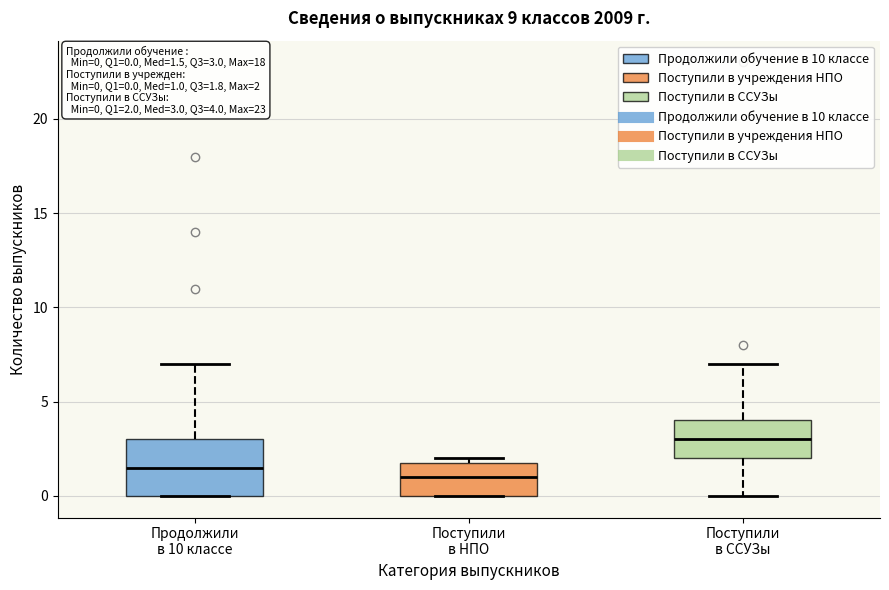

Comparing the boxes themselves (not the whiskers), which one is the tallest?

Продолжили в 10 классе